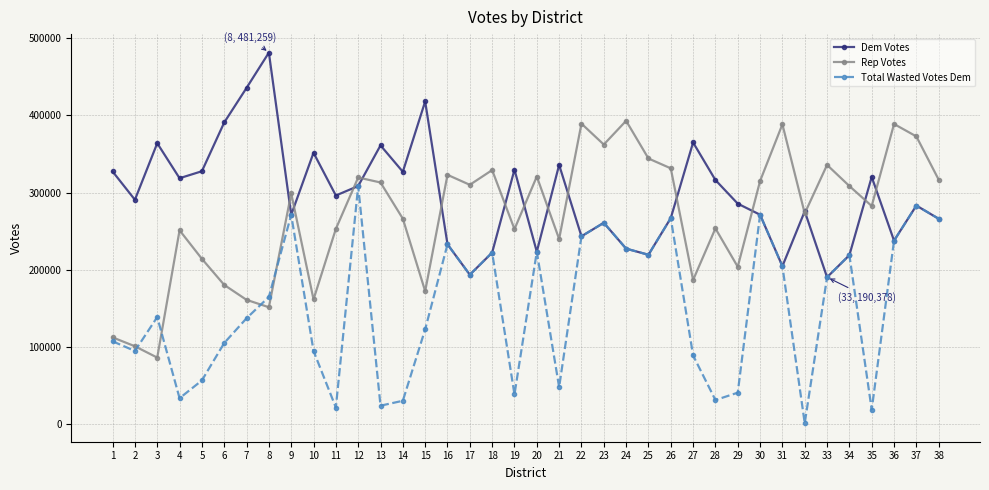

How many interior local valleys does the Rep Votes series have?

12